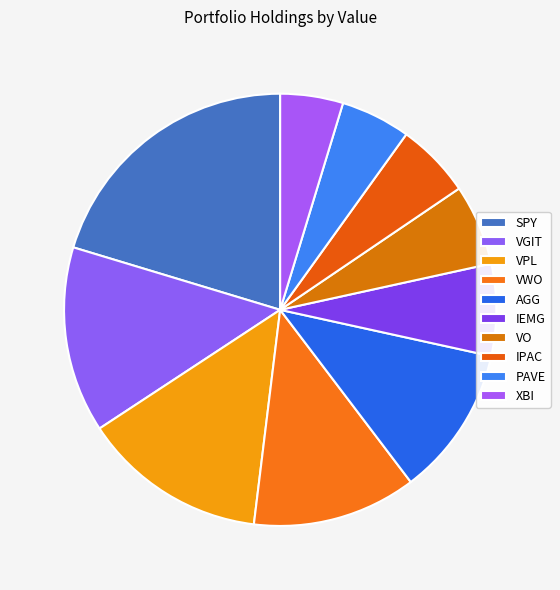

To the nearest percent, what percentage of the pie is AGG?

11%